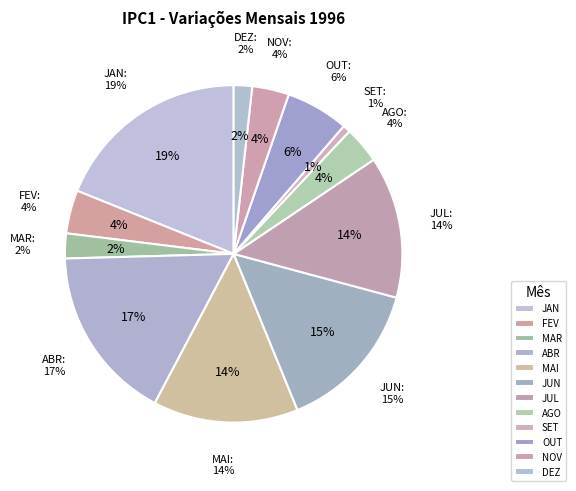

To the nearest percent, what portion does OUT represent?

6%